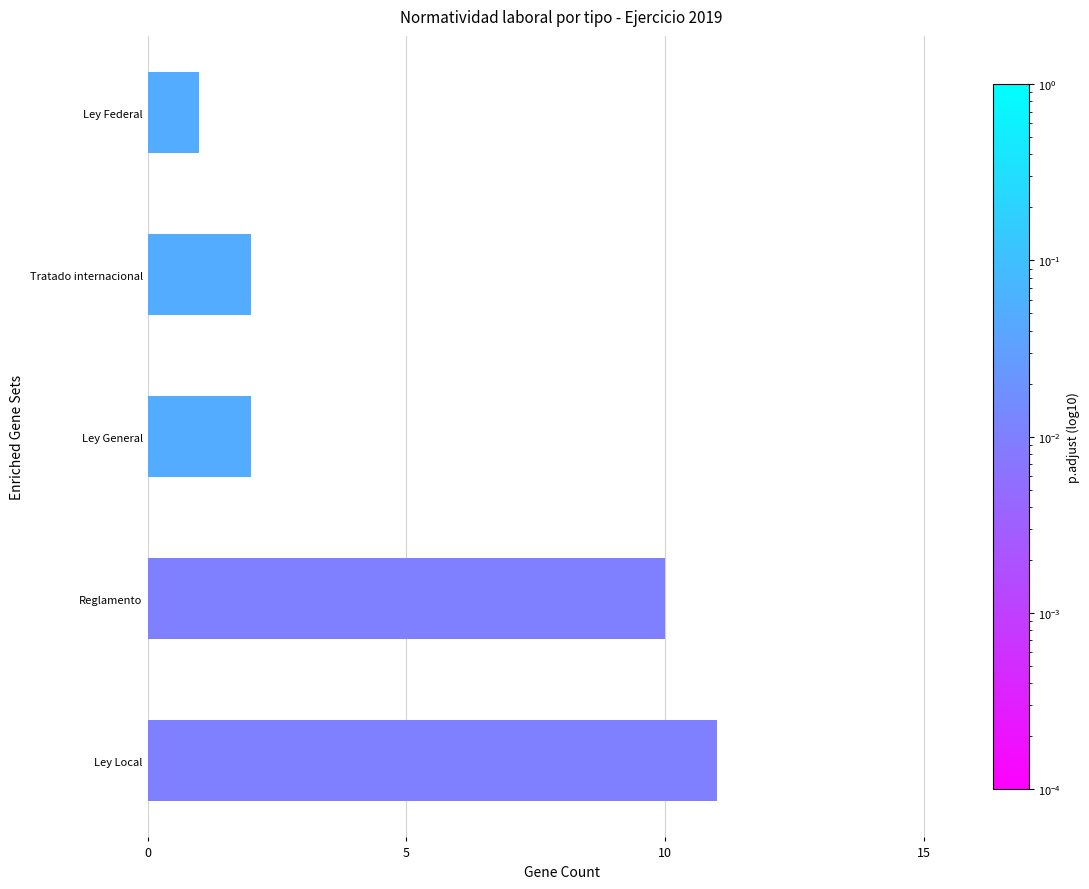

Reading bottom to top, list all the values displayed in this chart.

Ley Local=11	Reglamento=10	Ley General=2	Tratado internacional=2	Ley Federal=1